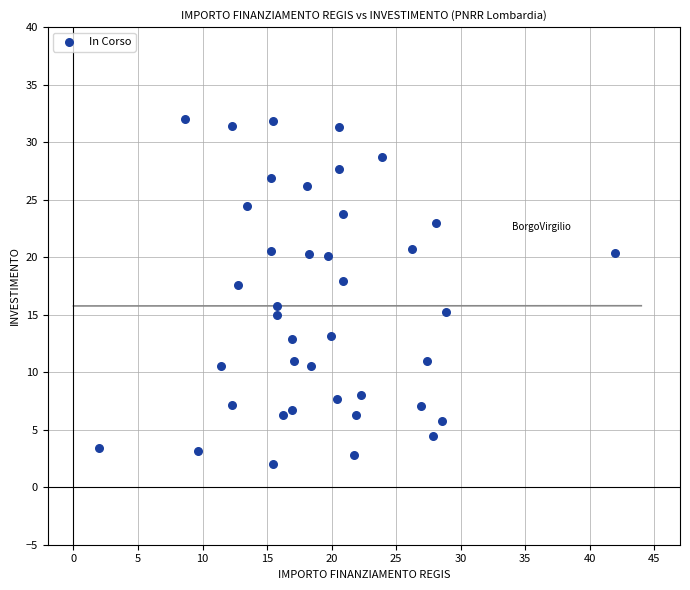

What is the range of X values (max minus min)?

40.0